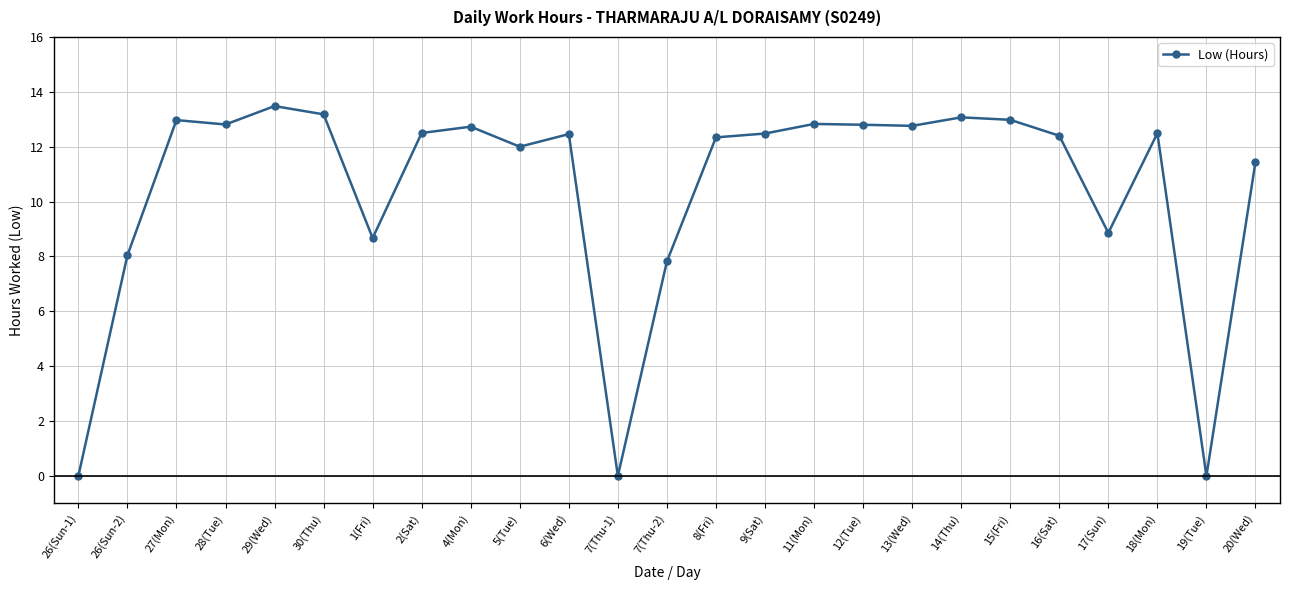

What is the label of the 5th point from the left?

29(Wed)